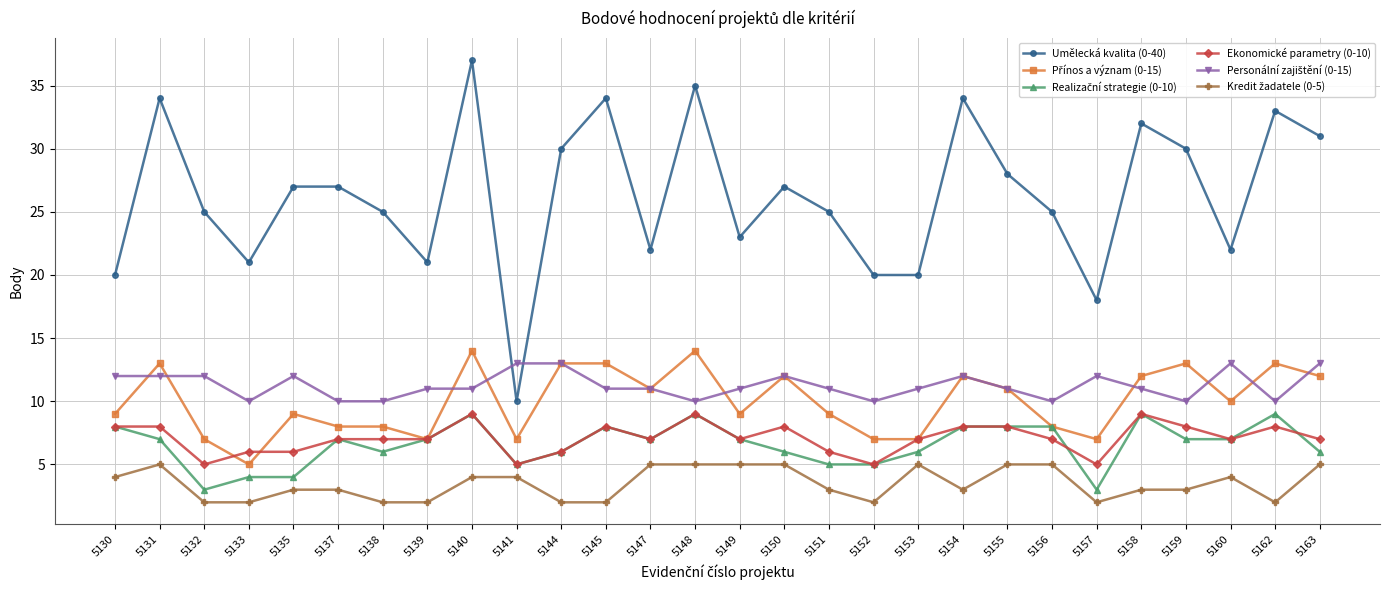

True or false: Ekonomické parametry (0-10) has a value of 5 at 5141.

True